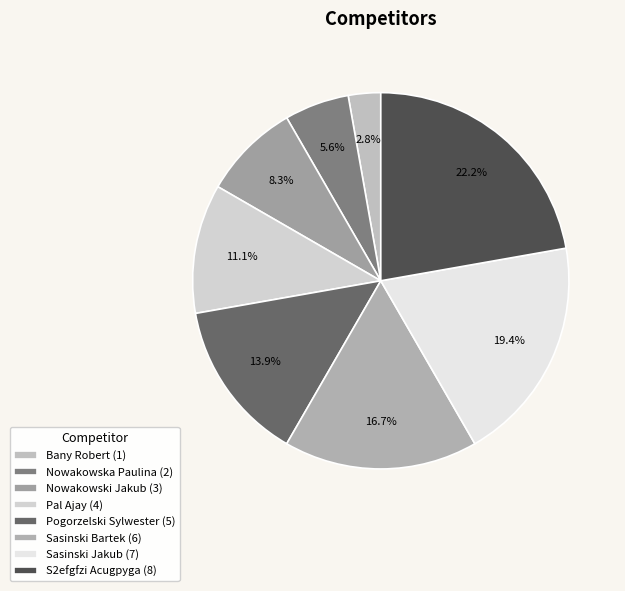

How many segments does this pie chart have?

8